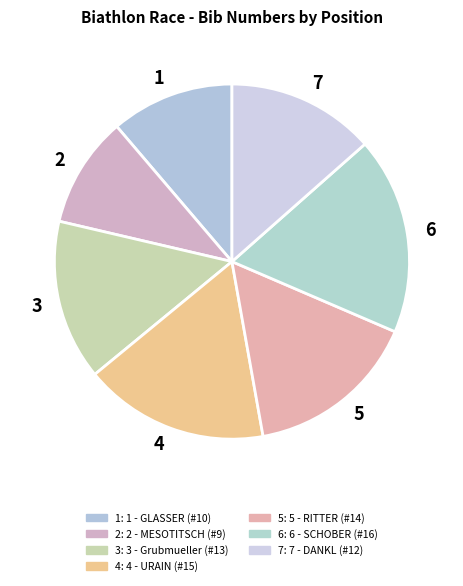

Do 4 and 5 together represent more than half of the pie?

No